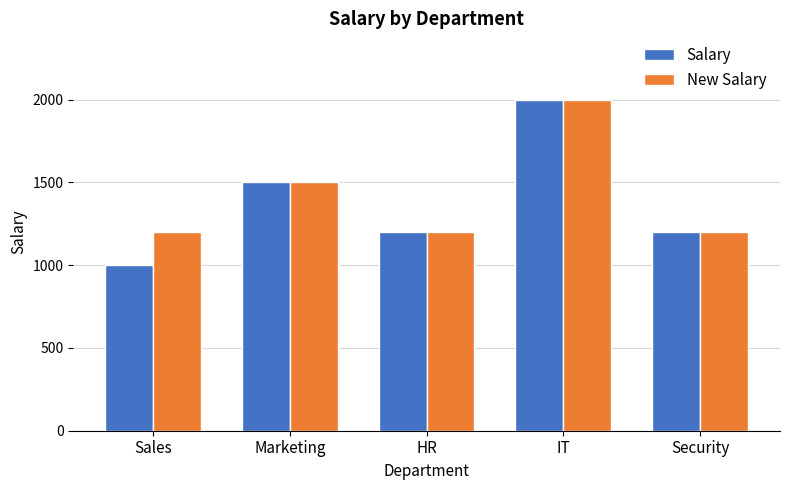

Which series has the largest total across all categories?

New Salary